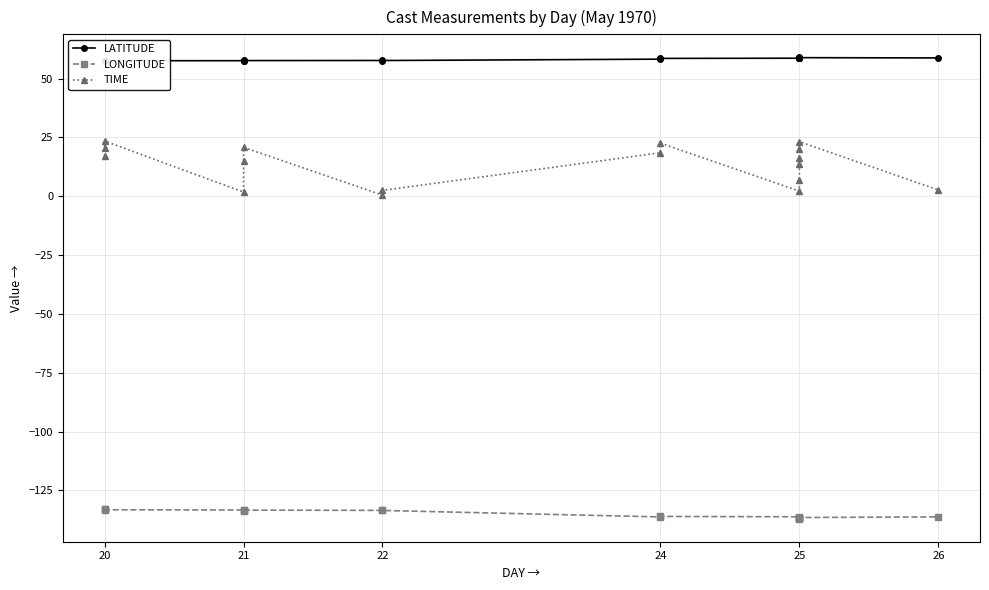

What is the maximum value shown in the chart?

59.0